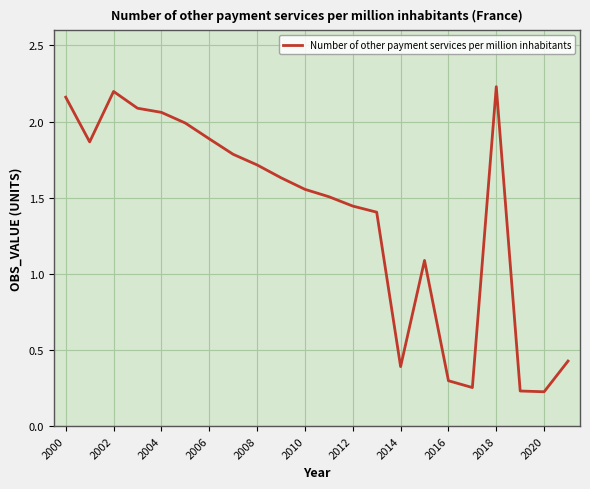

True or false: there are more than 2 points higher than both neighbors.

True